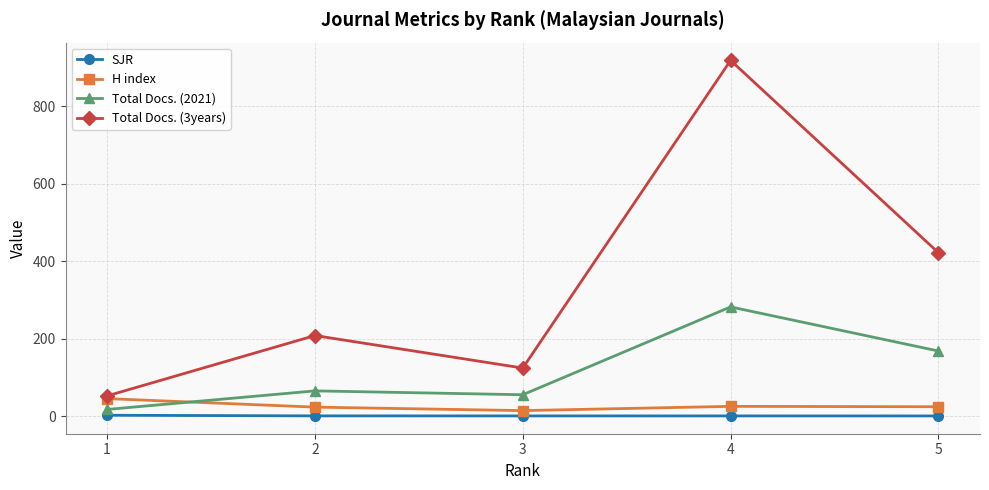

What is the greatest value displayed?

919.0